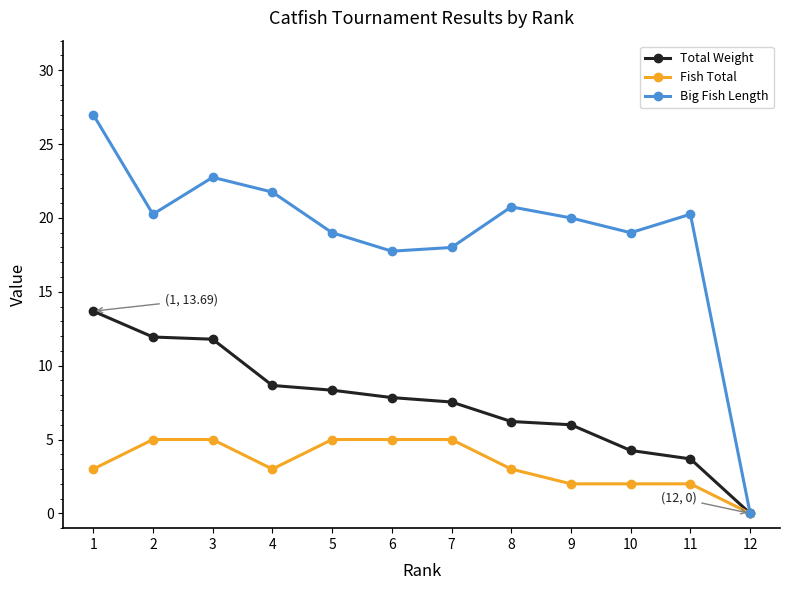

What is the highest value of the Total Weight series?

13.7